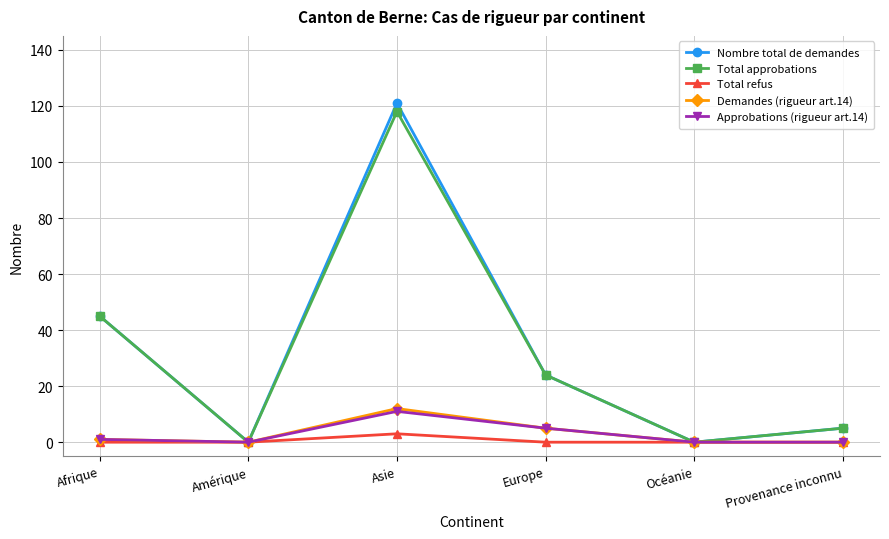

The value of Nombre total de demandes at Asie is 121. True or false?

True